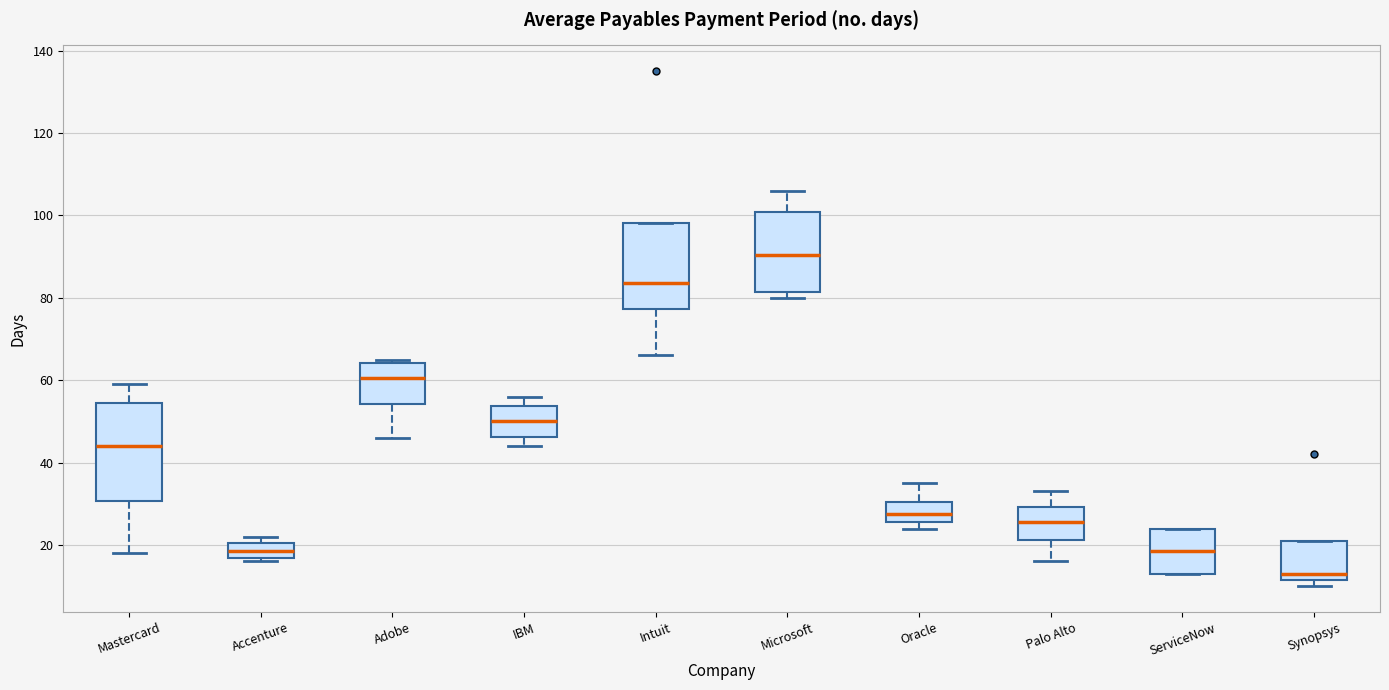

Comparing the boxes themselves (not the whiskers), which one is the tallest?

Mastercard